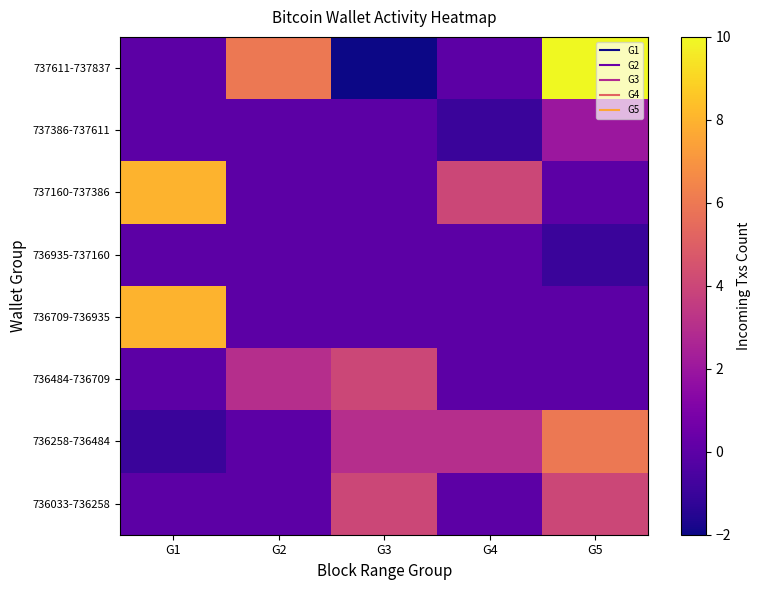

What is the total value across all series at G3?

9